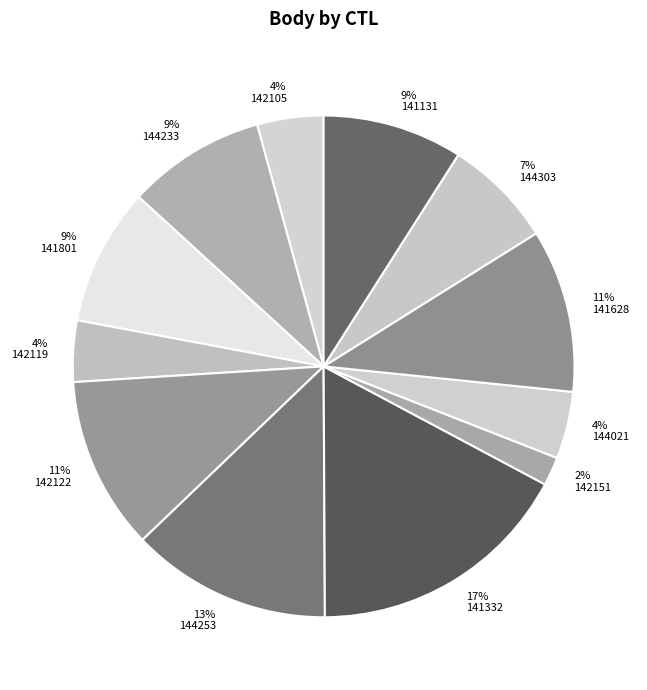

Does 141332 represent more than half of the total?

No